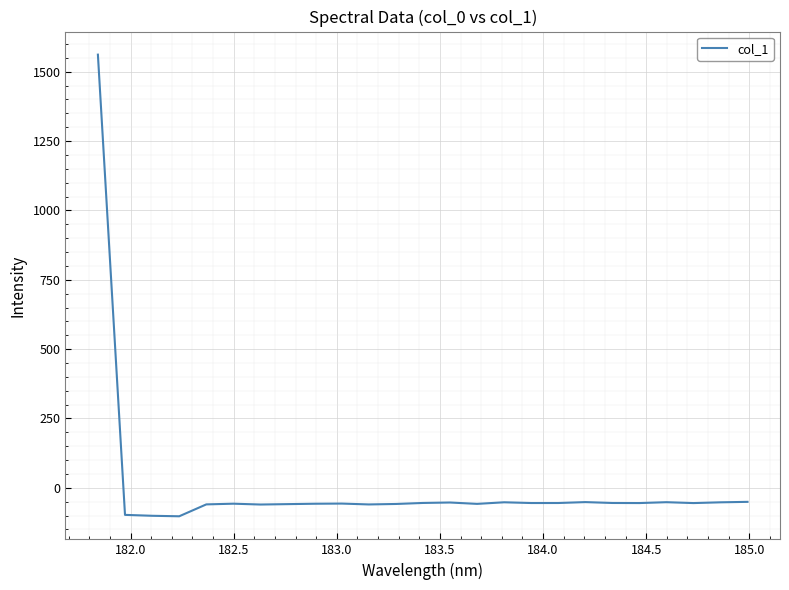

What is the smallest value displayed?

-102.4